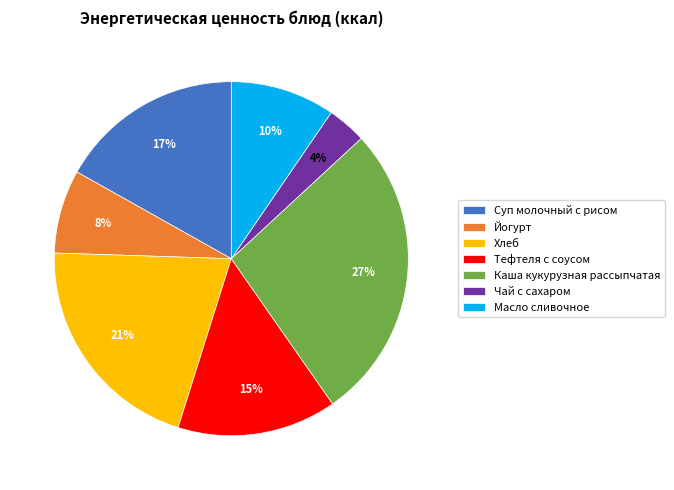

What is the smallest slice in the pie chart?

Чай с сахаром